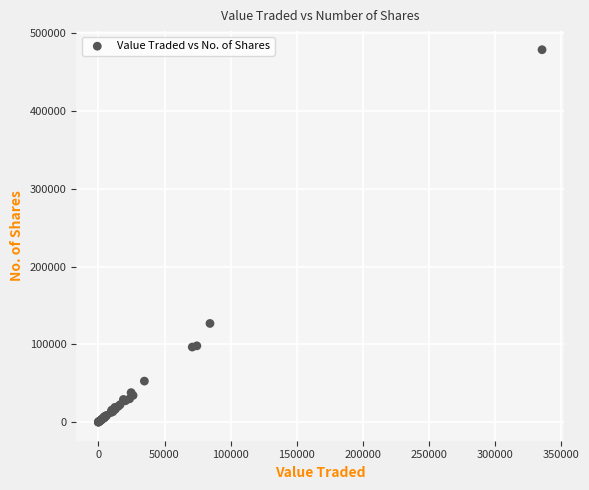

What Y value in the scatter plot is closest to 239427?

126866